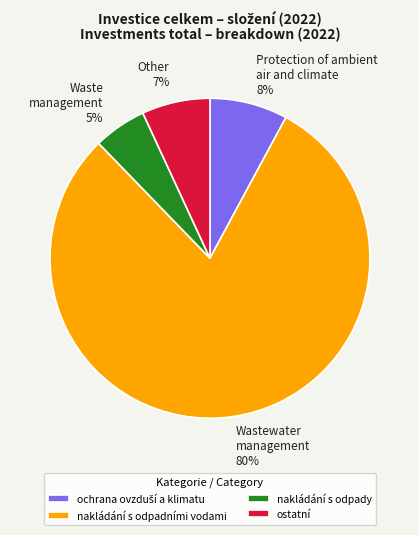

Between ostatní and nakládání s odpadními vodami, which is larger?

nakládání s odpadními vodami